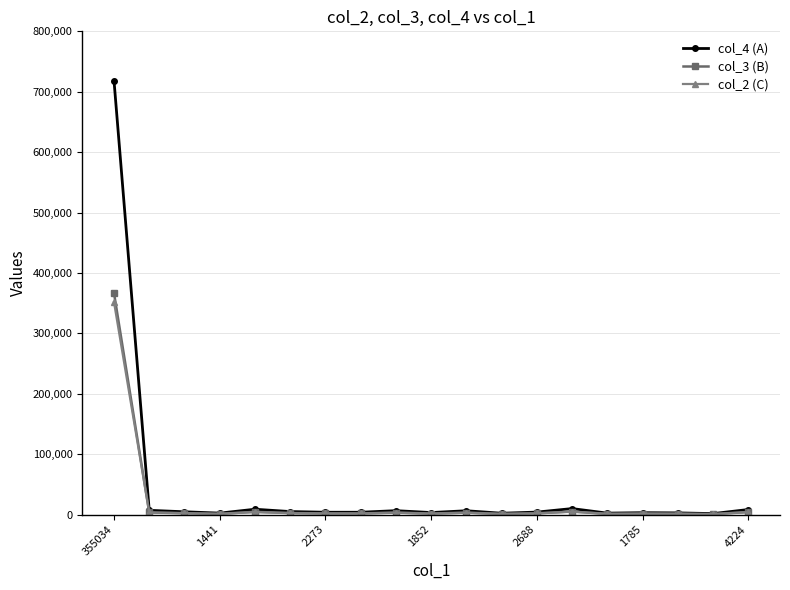

True or false: col_2 (C) has more than 2 interior local peaks.

True